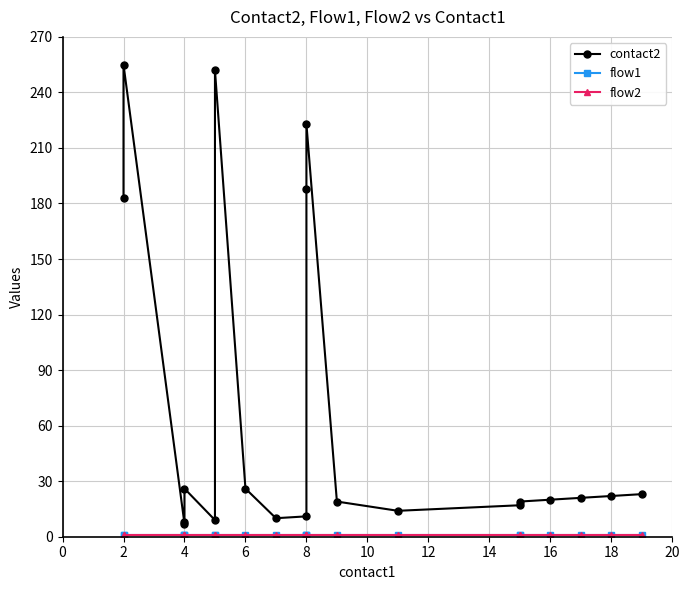

What is the difference between the second highest and minimum values in the contact2 series?

245